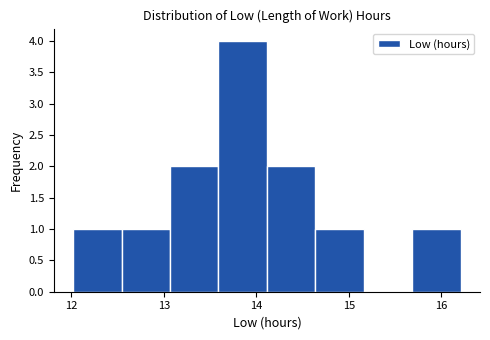

Which range on the x-axis has the tallest bar?

13.6 to 14.1